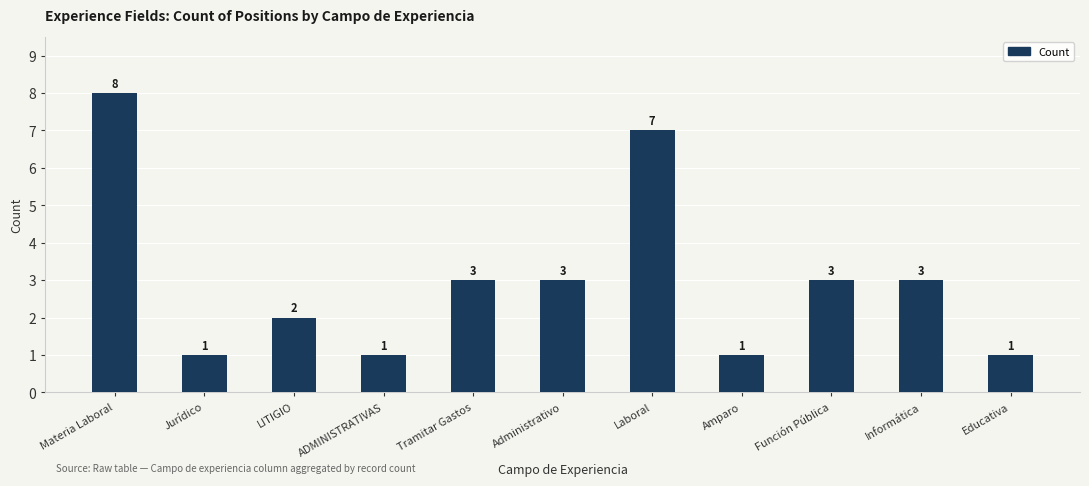

What value does the data have at Jurídico?

1